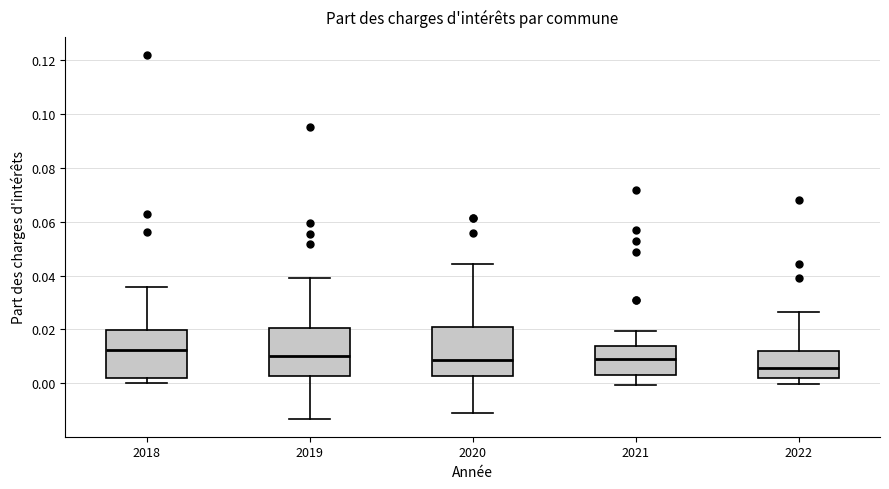

Where does the median line of the box at x = 2021 sit on the y-axis? The values are not printed on the chart, so give them approximately, as read against the axis.

0.008